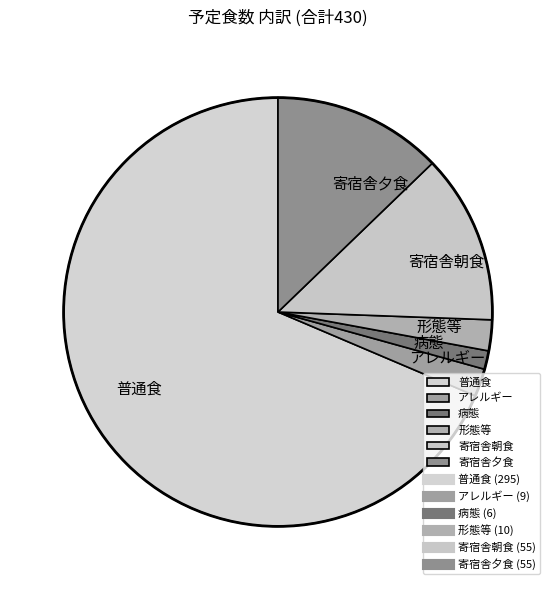

The アレルギー slice represents 2% of the pie. True or false?

True